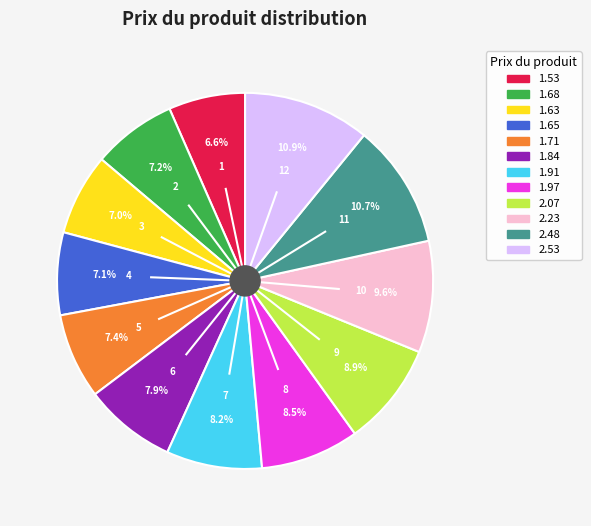

What percentage do 1.97 and 1.53 together represent?

15.1%